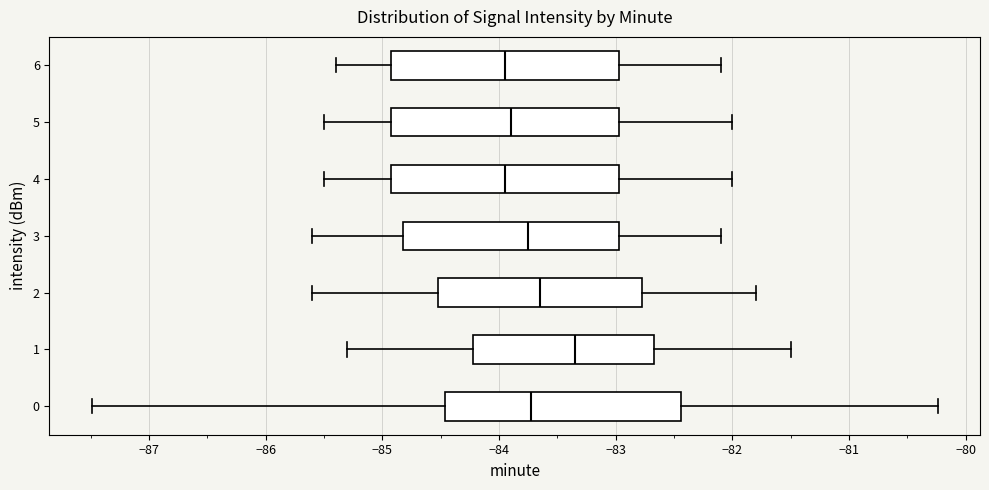

Reading bottom to top, read every box against the x-axis: the position of its median line, the range the box covers, and the ends of its whiskers. The values are not printed on the chart, so give them approximately, as read against the axis.

0: median -83.7, box -84.5 to -82.4, whiskers -87.5 to -80.2
1: median -83.3, box -84.2 to -82.7, whiskers -85.3 to -81.5
2: median -83.6, box -84.5 to -82.8, whiskers -85.6 to -81.8
3: median -83.7, box -84.8 to -83.0, whiskers -85.6 to -82.1
4: median -83.9, box -84.9 to -83.0, whiskers -85.5 to -82.0
5: median -83.9, box -84.9 to -83.0, whiskers -85.5 to -82.0
6: median -83.9, box -84.9 to -83.0, whiskers -85.4 to -82.1